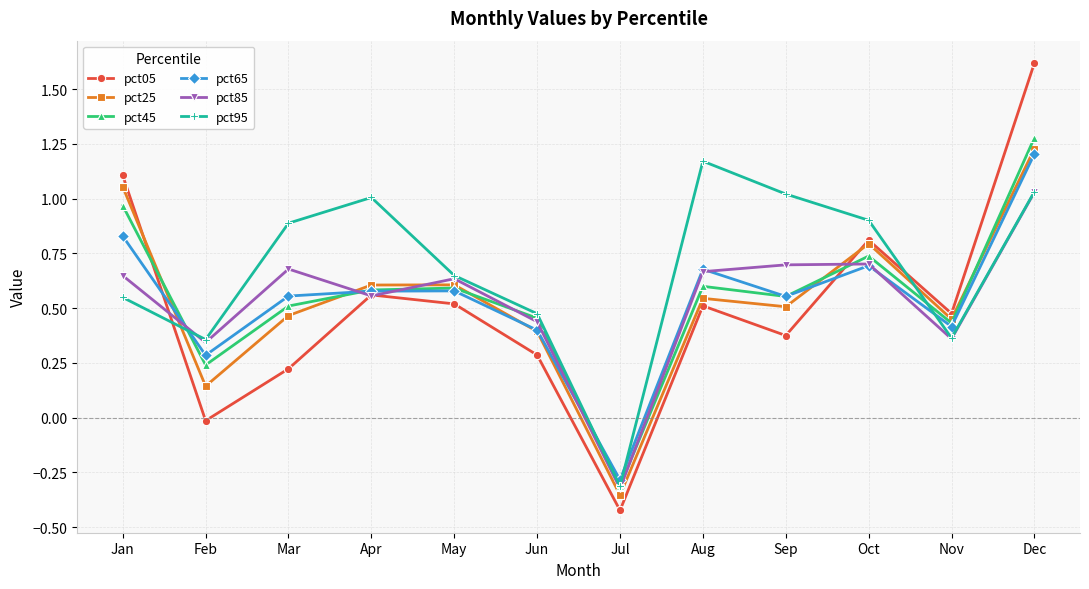

At which category does pct25 reach its first local valley?

Feb